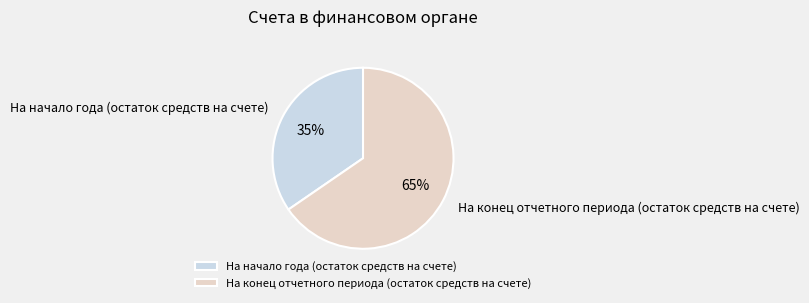

Approximately how many times larger is the value at На начало года (остаток средств на счете) compared to На конец отчетного периода (остаток средств на счете)?

0.5